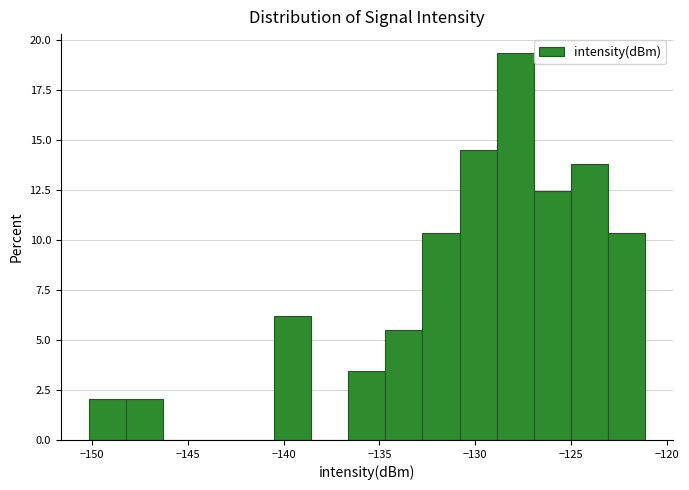

Read against the x-axis, roughly where is the centre of the tallest bar?

-128.0